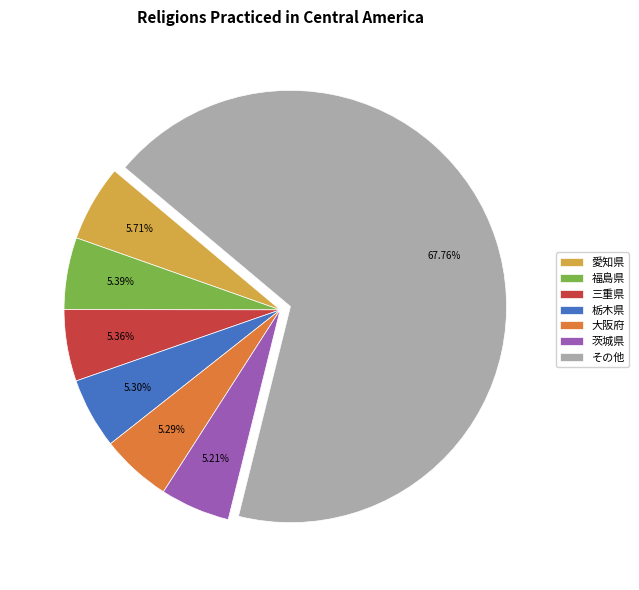

Approximately how many times larger is the value at 三重県 compared to 大阪府?

1.0